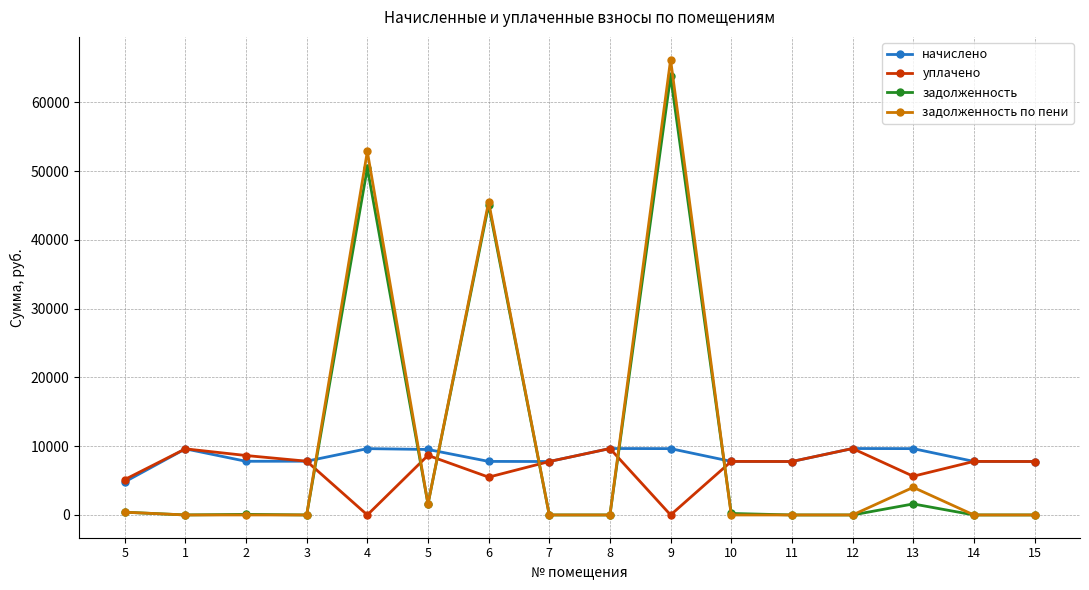

Where is уплачено nearest to the value 4830?

5